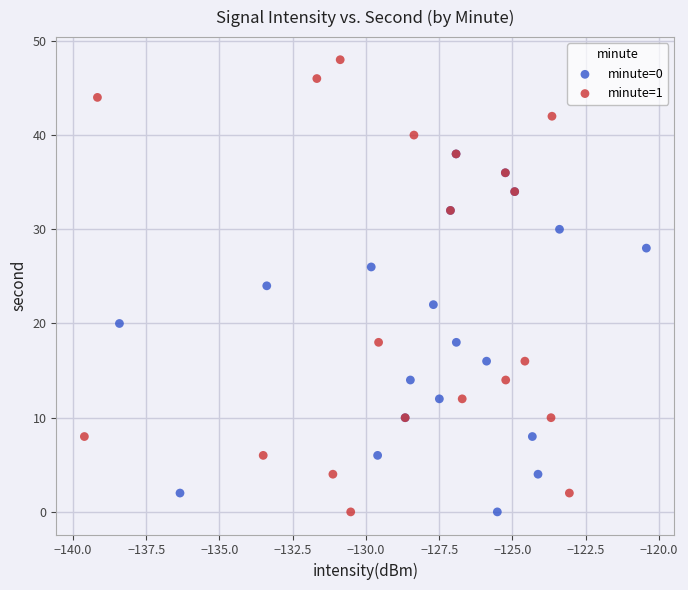

Which series has the largest Y range (max minus min)?

minute=1